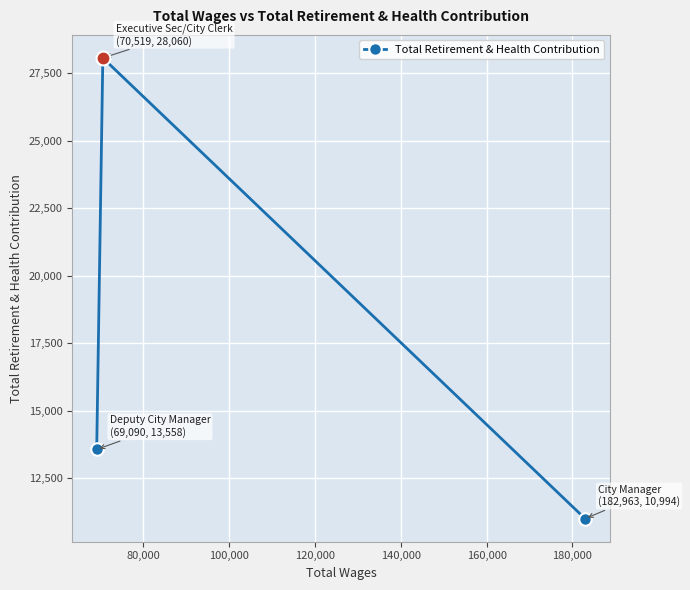

What is the maximum value shown in the chart?

28060